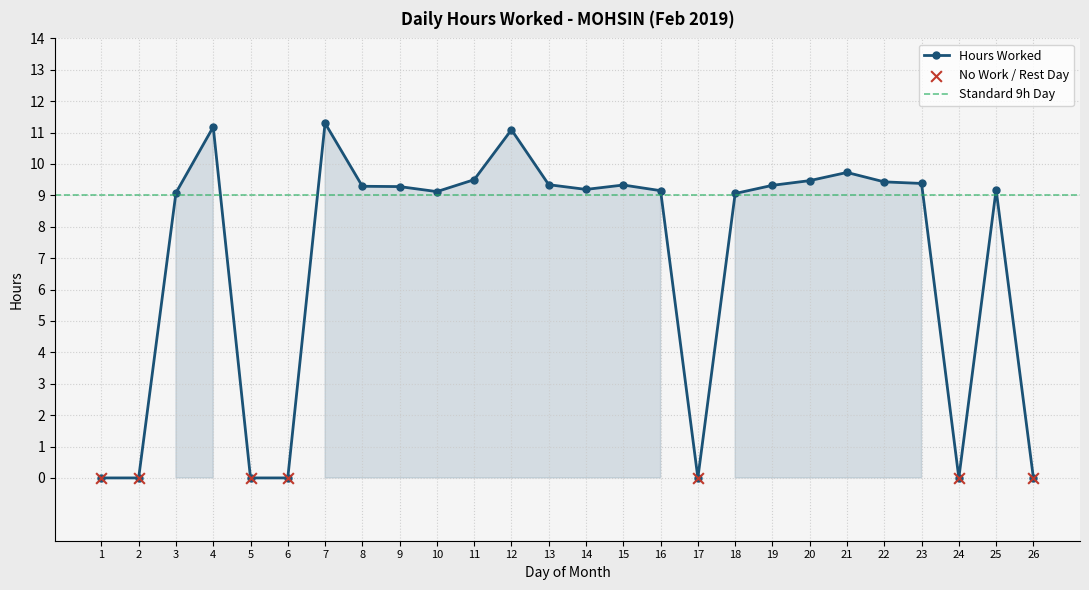

What is the ratio of the value at 10 to the value at 12?

0.8